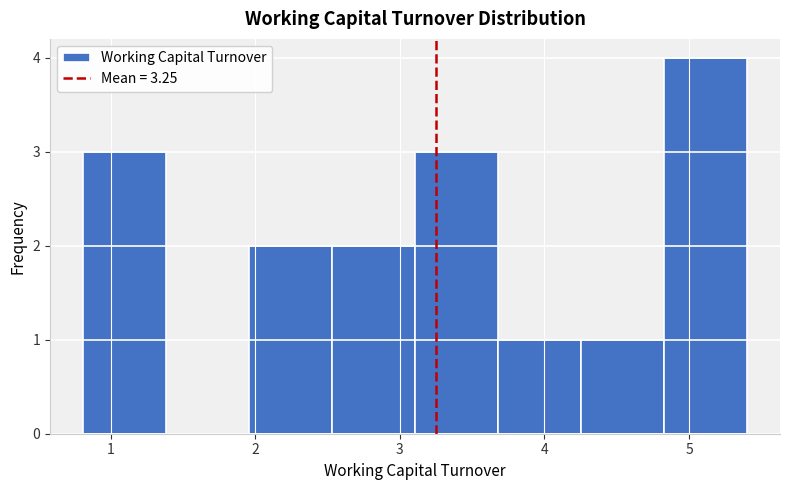

Reading left to right, list every bar in this chart as the range it spans on the x-axis followed by its height. Neither the bar edges nor the heights are printed on the chart, so give them approximately, as read against the axes.

0.8 to 1.4: 3
1.4 to 2.0: 0
2.0 to 2.5: 2
2.5 to 3.1: 2
3.1 to 3.7: 3
3.7 to 4.3: 1
4.3 to 4.8: 1
4.8 to 5.4: 4